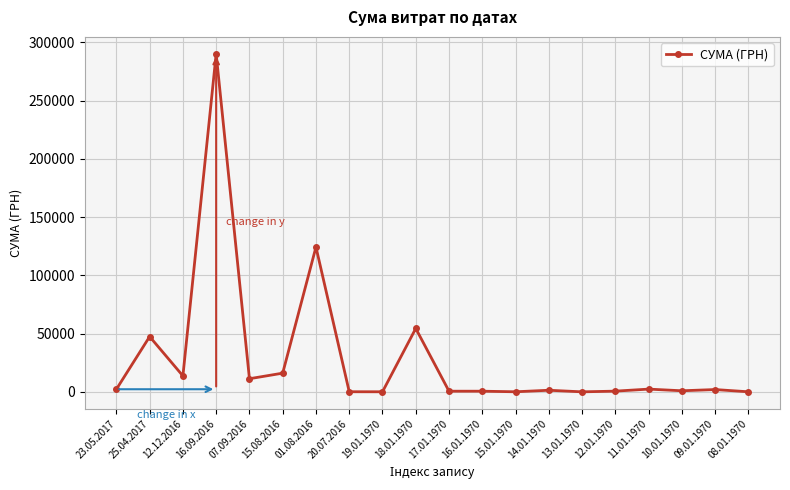

What is the difference between the maximum and minimum values?

289986.0